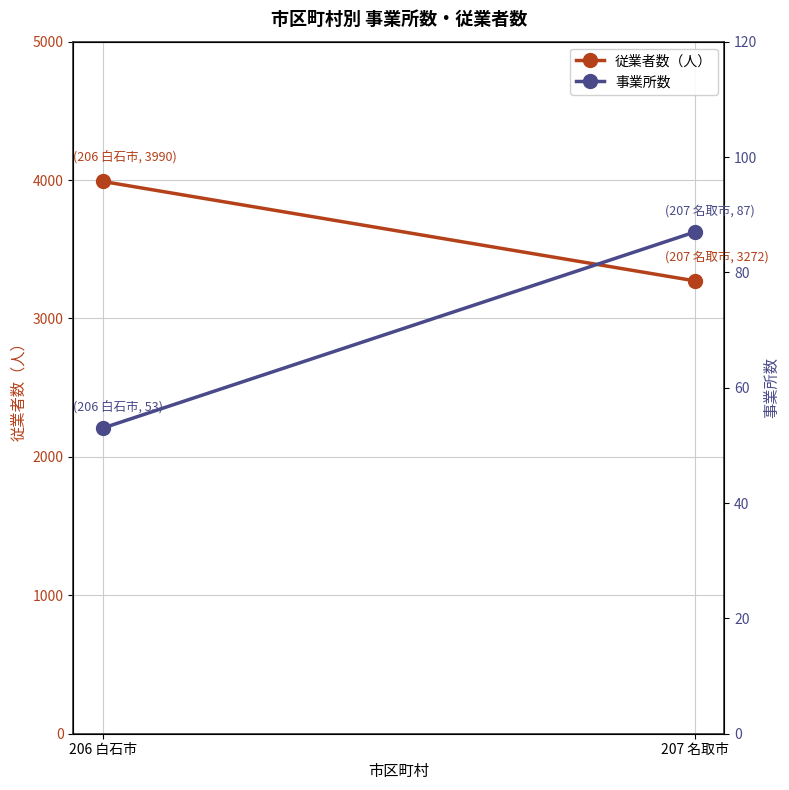

Between 206 白石市 and 207 名取市, which is larger?

206 白石市